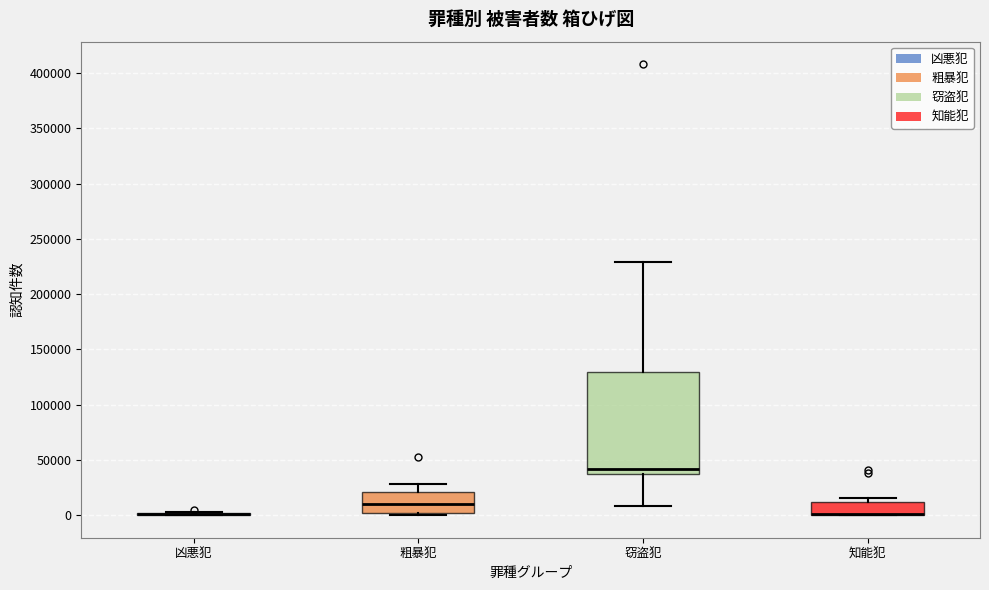

Reading left to right, read every box against the y-axis: the position of its median line, the range the box covers, and the ends of its whiskers. The values are not printed on the chart, so give them approximately, as read against the axis.

凶悪犯: box collapsed to a line at 0, whiskers 0 to 0
粗暴犯: median 10000, box 0 to 20000, whiskers 0 (just below the box's lower edge) to 30000
窃盗犯: median 40000, box 35000 to 130000, whiskers 10000 to 230000
知能犯: median 0 (drawn on the box's lower edge), box 0 to 10000, whiskers 0 to 15000